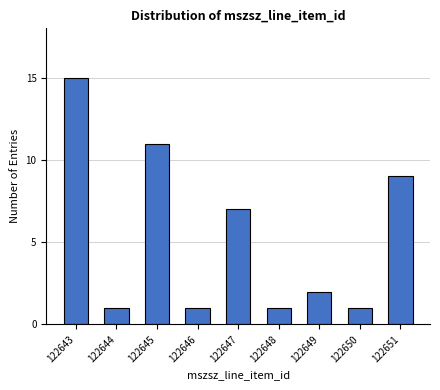

Reading right to left, what are all the values shown in this chart?

122651=9	122650=1	122649=2	122648=1	122647=7	122646=1	122645=11	122644=1	122643=15